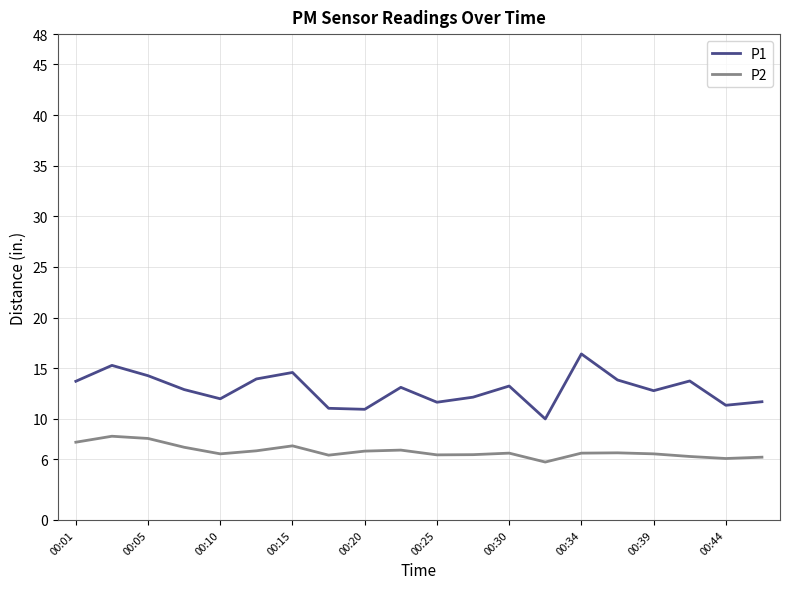

Which series has the largest total across all categories?

P1